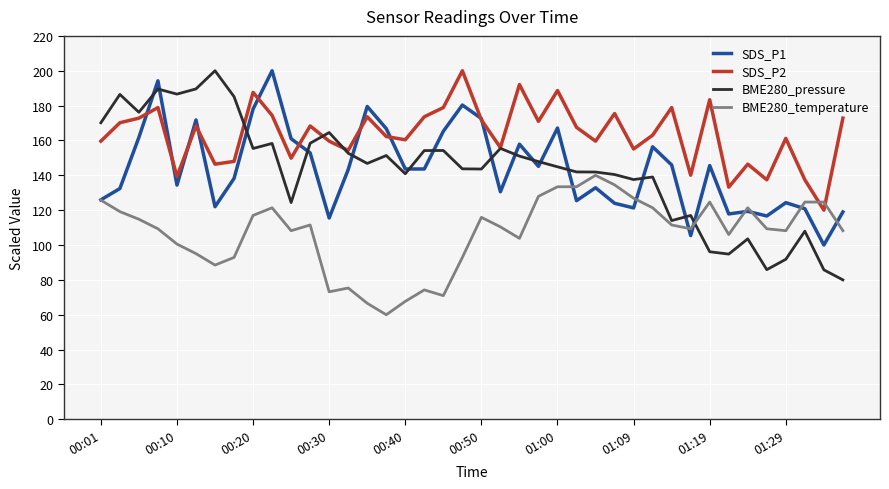

What is the lowest value of the BME280_temperature series?

60.0